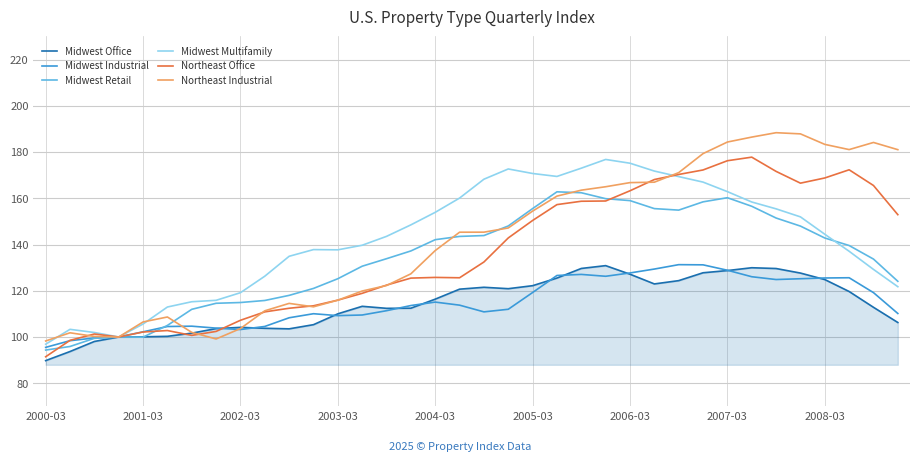

Count the number of categories in the chart.

36